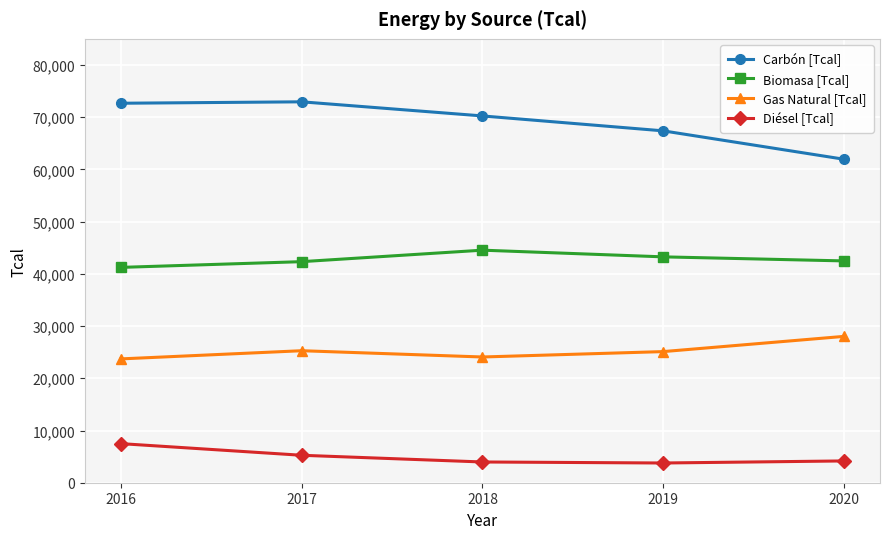

What is the average value of the Diésel [Tcal] series?

4932